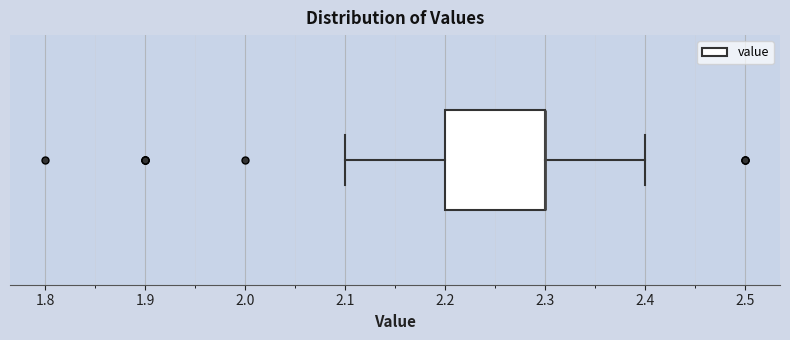

Where is the right edge of the box on the x-axis? The values are not printed on the chart, so give them approximately, as read against the axis.

2.3